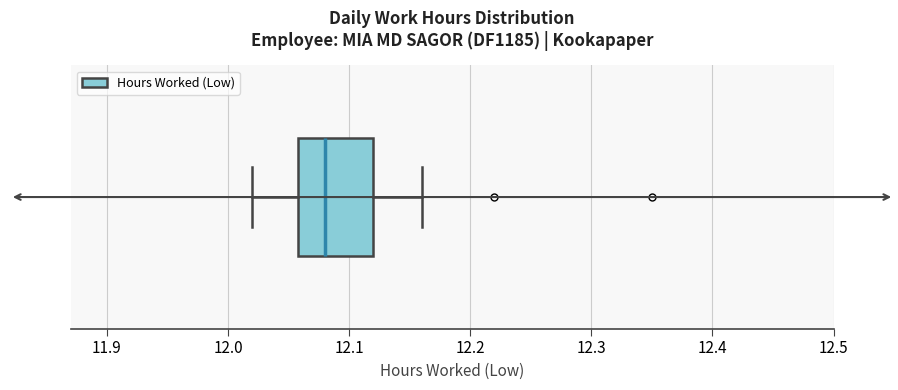

Transcribe this box plot: give where the median line is, the range the box spans, and where the two whiskers end, as read against the x-axis. The values are not printed on the chart, so give them approximately, as read against the axis.

median 12.08, box 12.06 to 12.12, whiskers 12.02 to 12.16